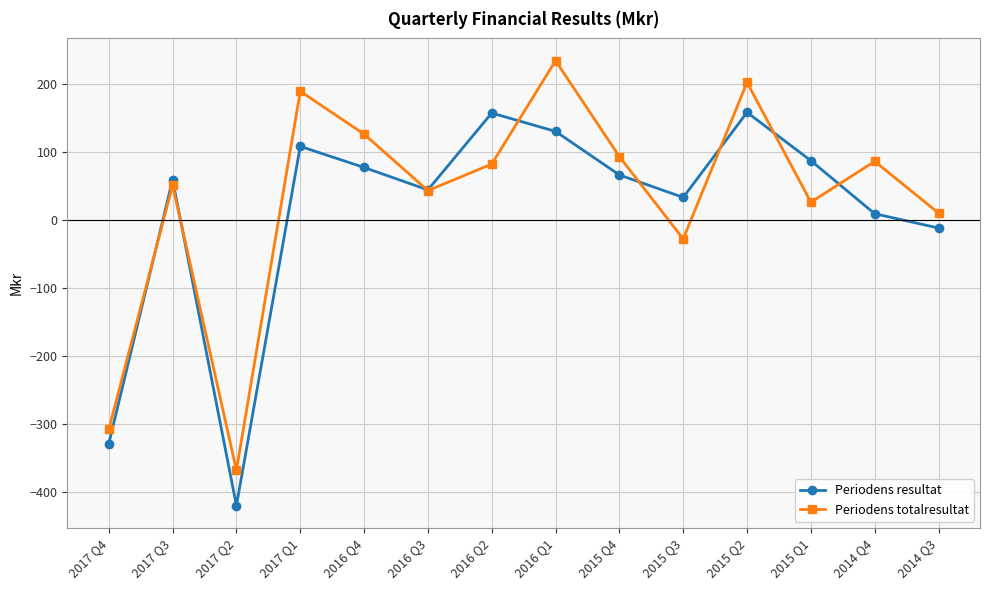

What is the difference between the second highest and minimum values in the Periodens totalresultat series?

570